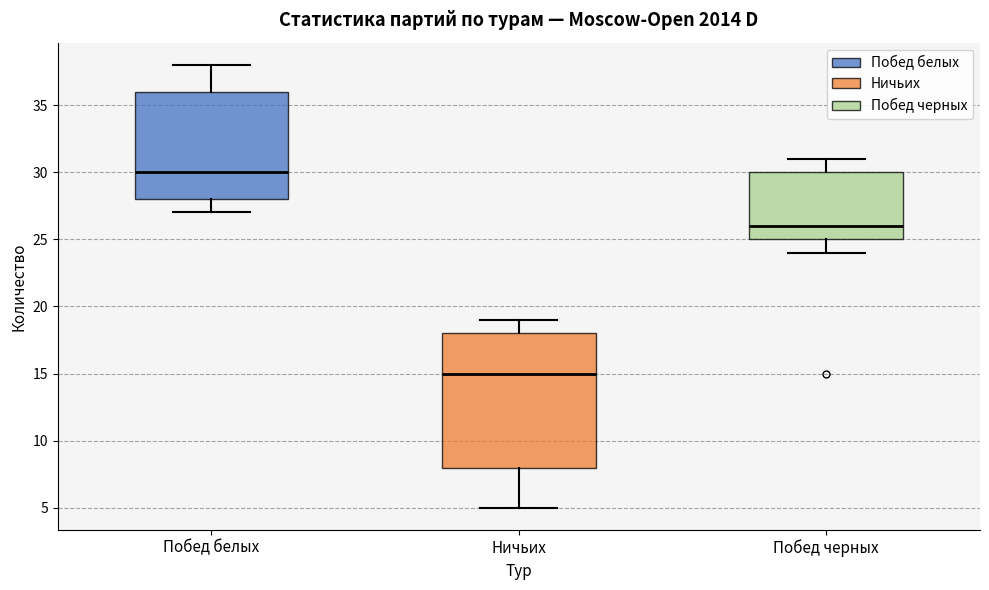

Reading left to right, transcribe this box plot: for each box, give where its median line is, the range the box spans, and where its two whiskers end, as read against the y-axis. The values are not printed on the chart, so give them approximately, as read against the axis.

Побед белых: median 30, box 28 to 36, whiskers 27 to 38
Ничьих: median 15, box 8 to 18, whiskers 5 to 19
Побед черных: median 26, box 25 to 30, whiskers 24 to 31